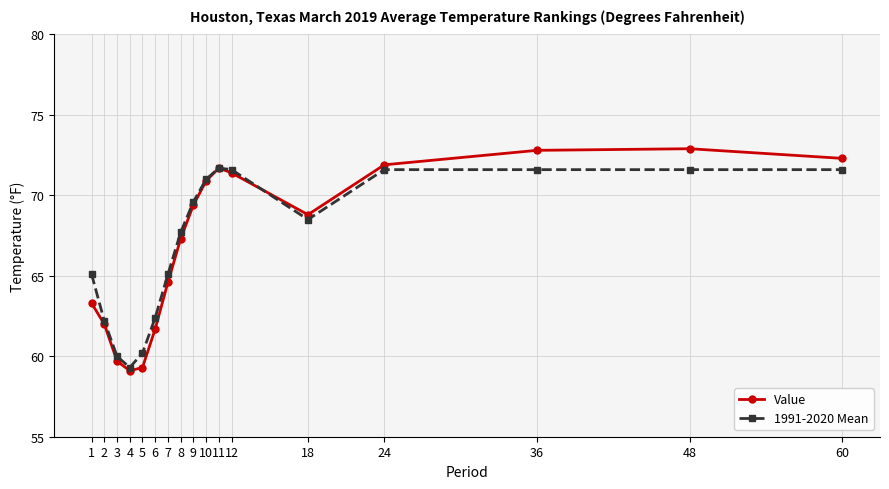

How many interior local valleys does the Value series have?

2